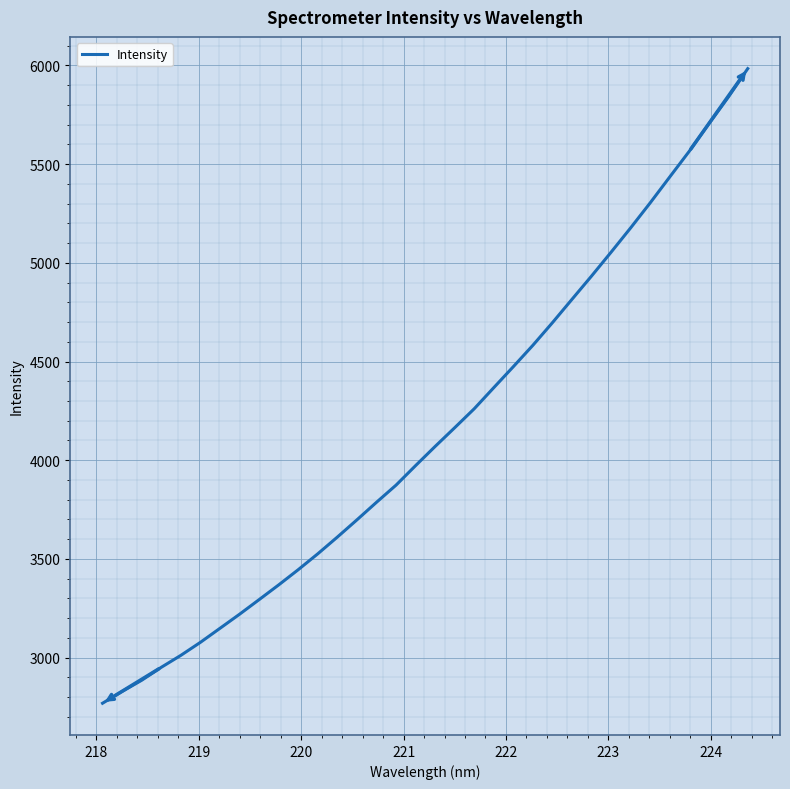

What is the smallest value displayed?

2769.1